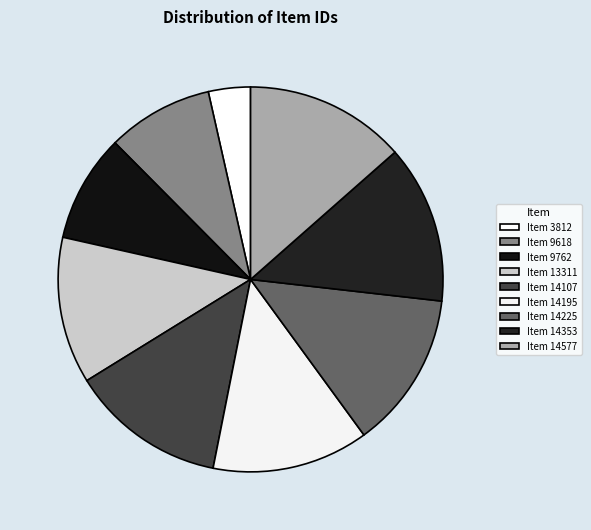

The Item 9618 slice represents 9% of the pie. True or false?

True